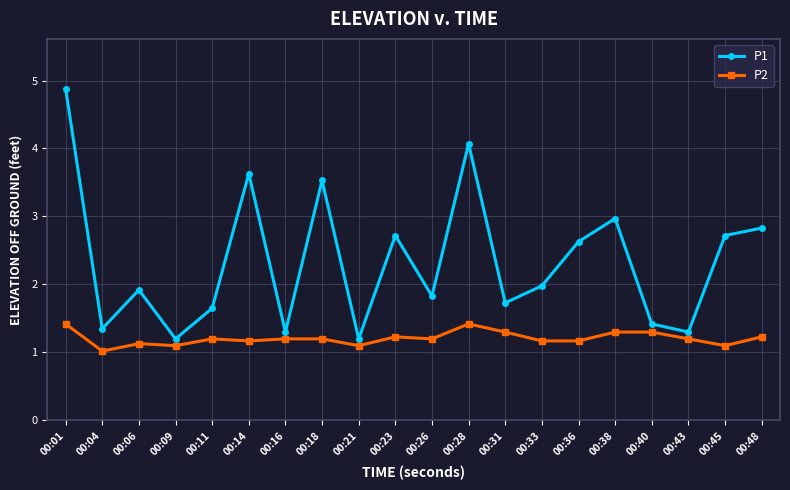

What is the sum of the P2 values at 00:09 and 00:16?

2.3